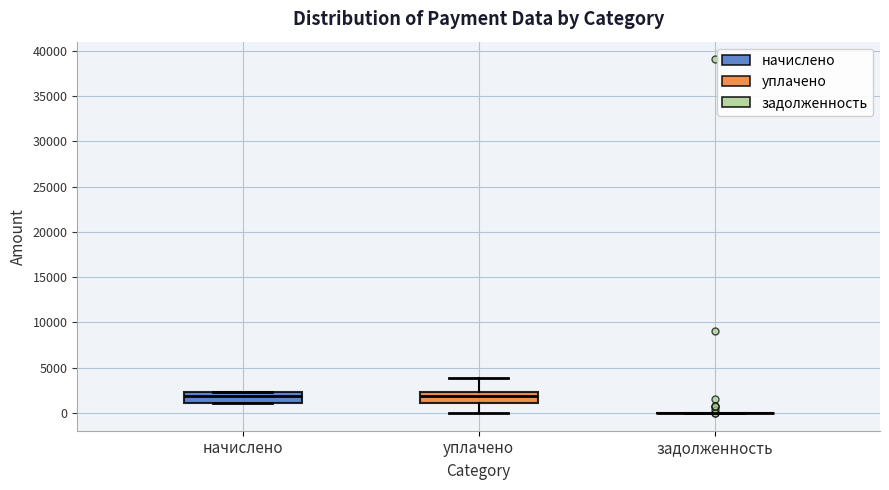

Reading left to right, read every box against the y-axis: the position of its median line, the range the box covers, and the ends of its whiskers. The values are not printed on the chart, so give them approximately, as read against the axis.

начислено: median 2000, box 1000 to 2500, whiskers 1000 to 2500
уплачено: median 2000, box 1000 to 2500, whiskers 0 to 4000
задолженность: box collapsed to a line at 0, whiskers 0 to 0